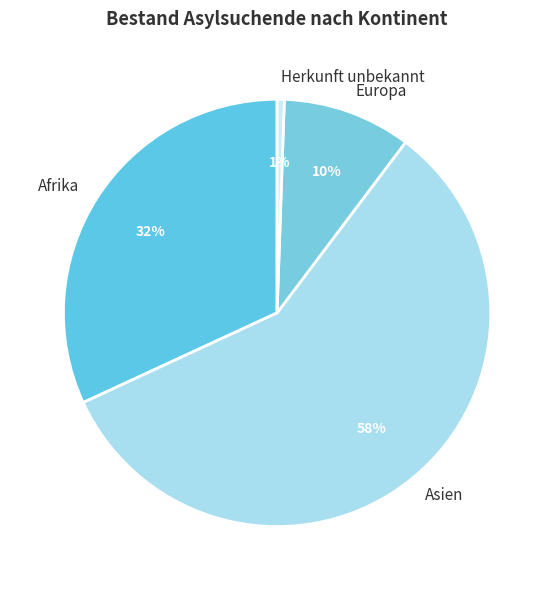

To the nearest percent, what is the combined percentage of Europa and Afrika?

42%